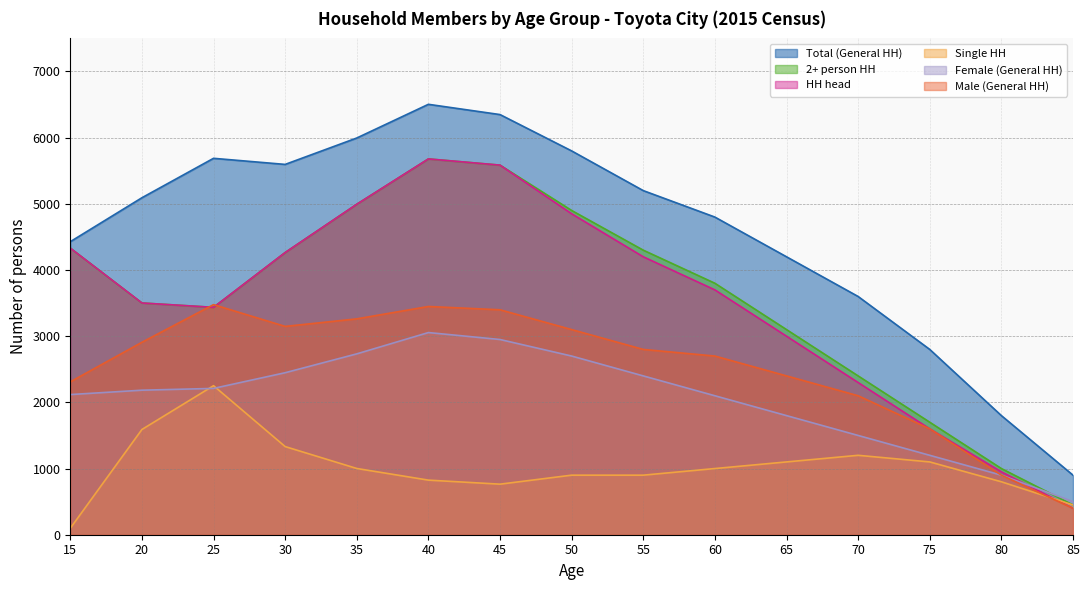

What is the difference between the second highest and minimum values in the Single HH series?

1493